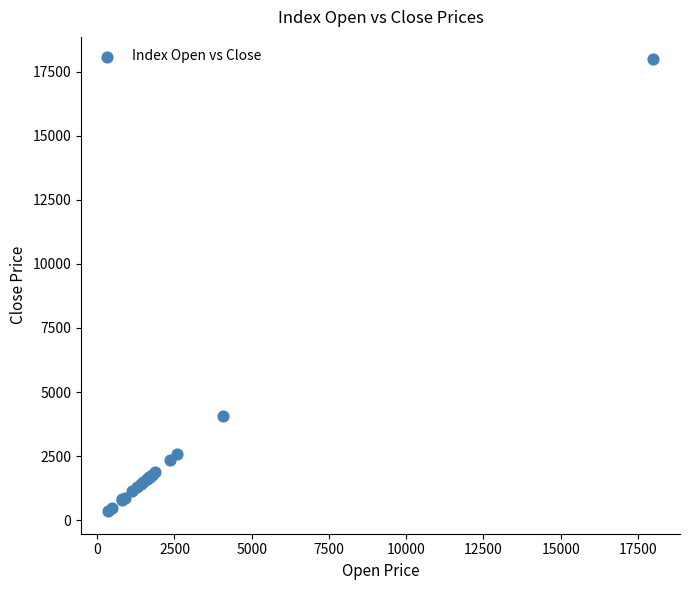

What Y value in the scatter plot is closest to 9164?

4070.9